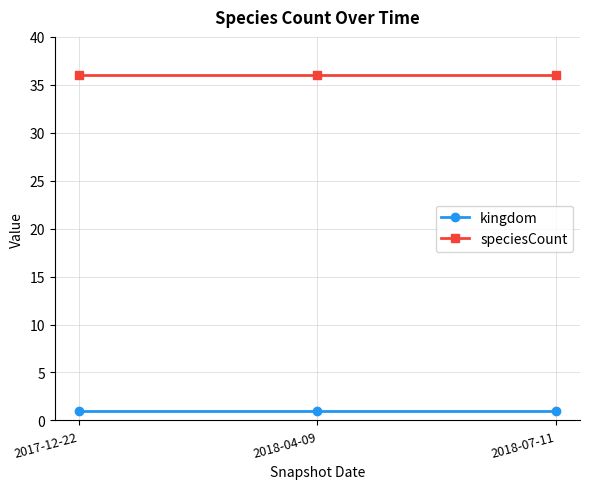

Which series has the largest total across all categories?

speciesCount